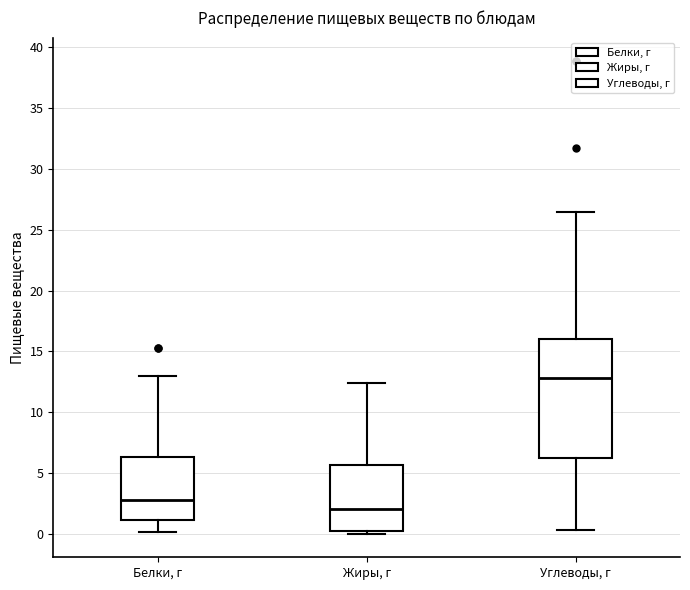

Which box is the tallest, from its lower edge to its upper edge?

Углеводы, г